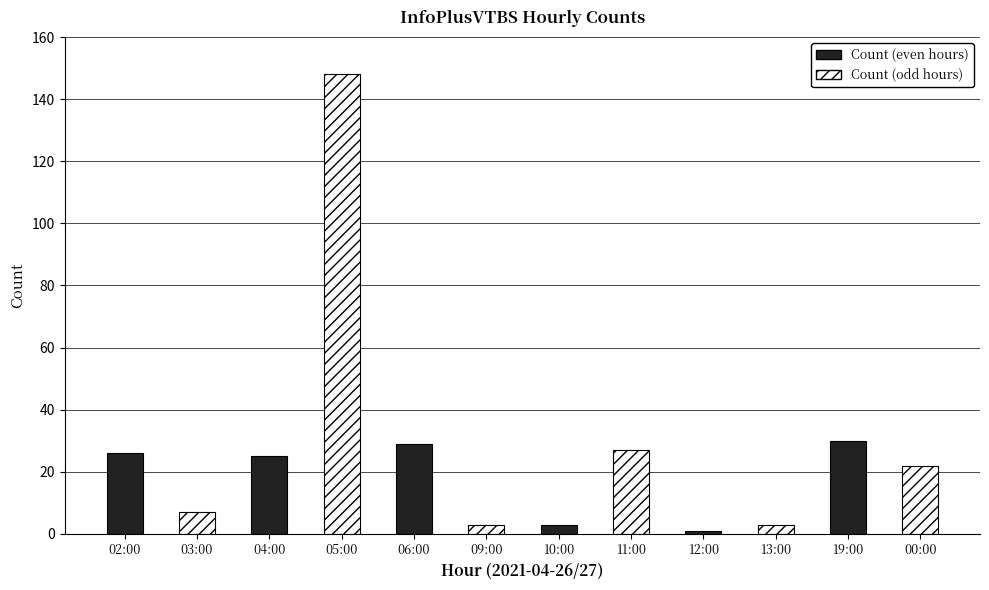

Reading right to left, transcribe all the data shown in this chart.

22	30	3	1	27	3	3	29	148	25	7	26